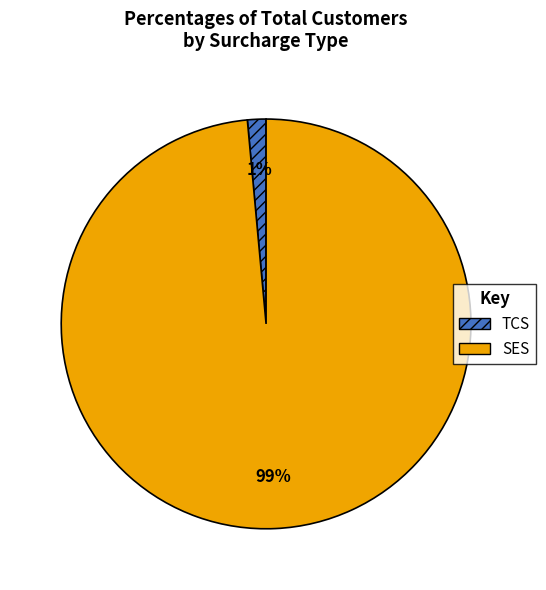

How many slices are in this pie chart?

2